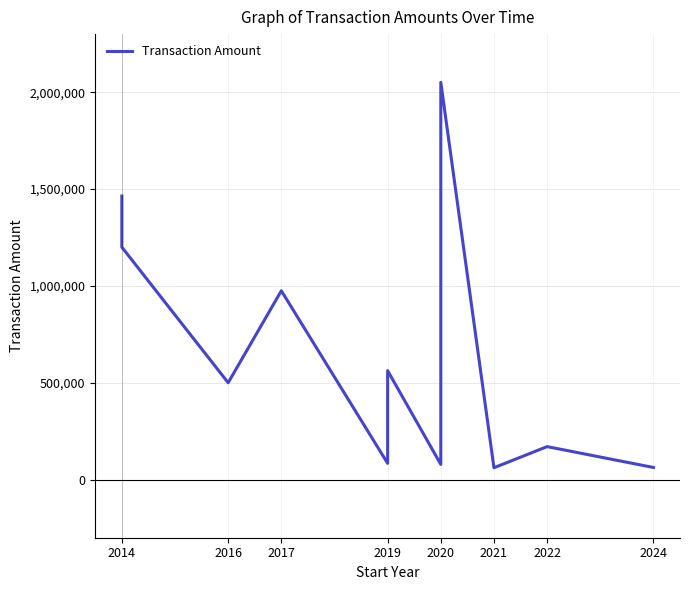

True or false: there are more than 0 points higher than both neighbors.

True